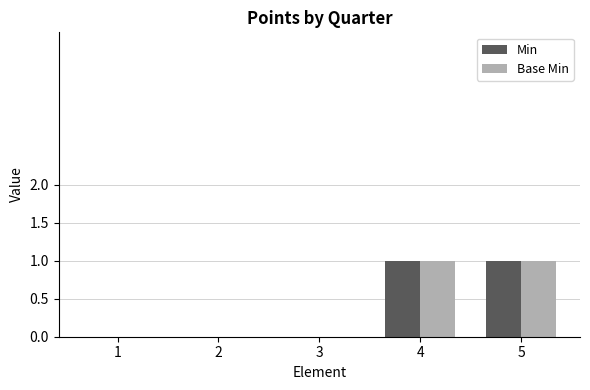

True or false: Base Min has a value of 0 at 3.

True